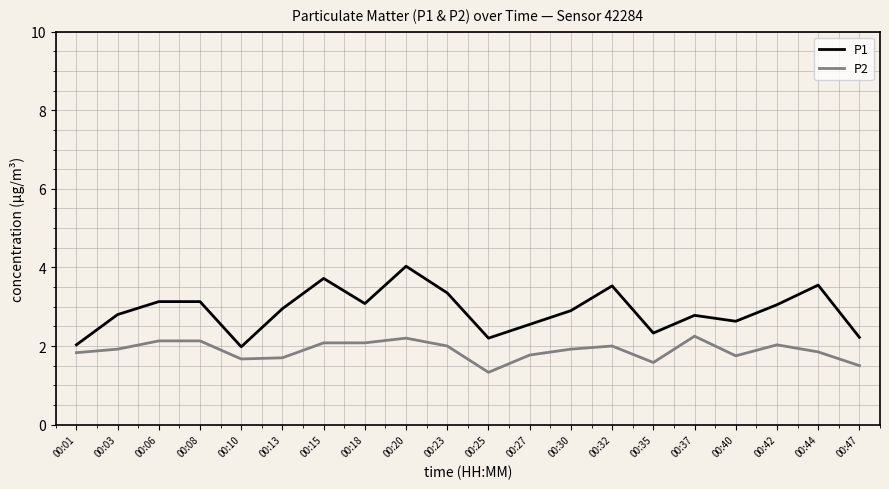

Is the value of P1 at 00:03 greater than the value of P2 at 00:44?

Yes